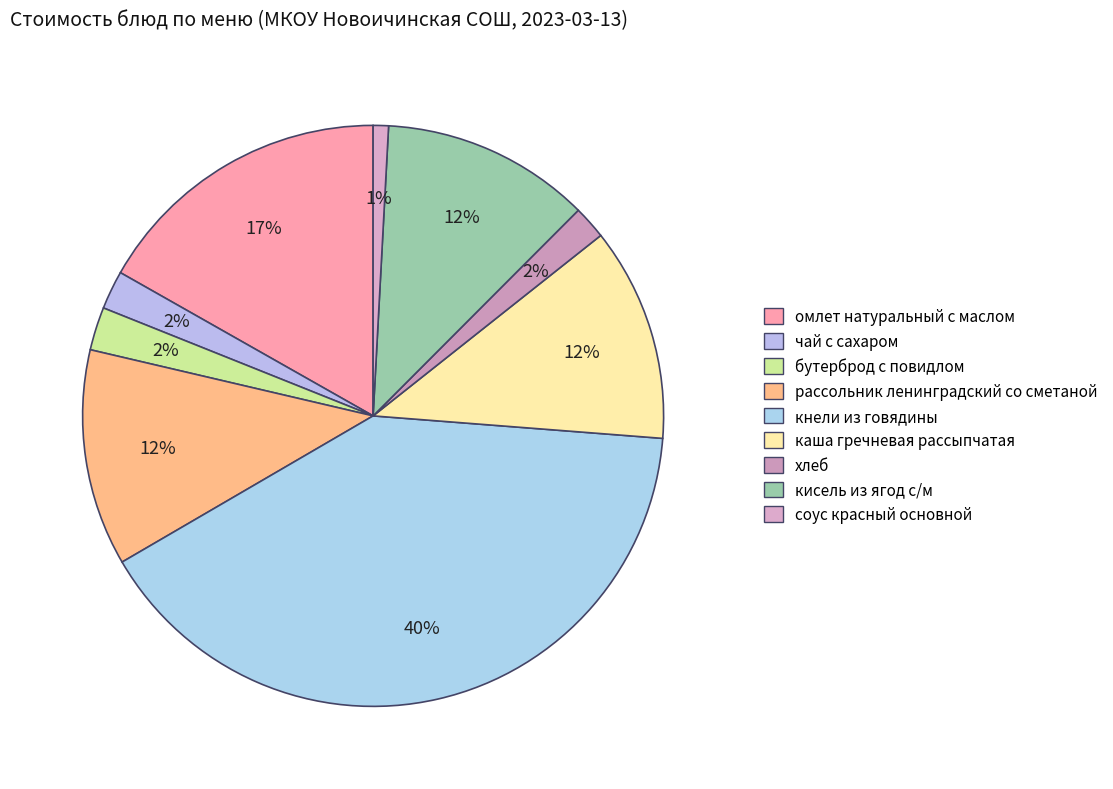

What is the total percentage of рассольник ленинградский со сметаной and каша гречневая рассыпчатая?

24.0%